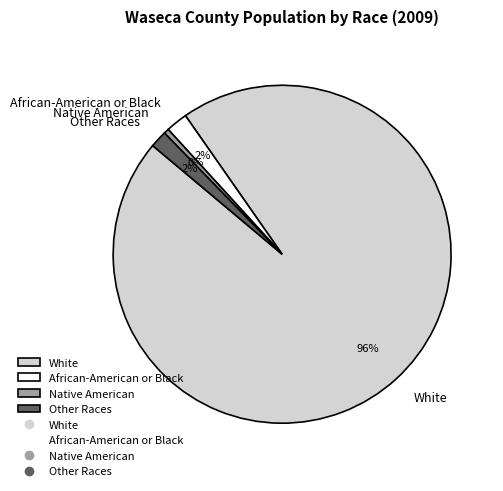

To the nearest percent, what portion does African-American or Black represent?

2%